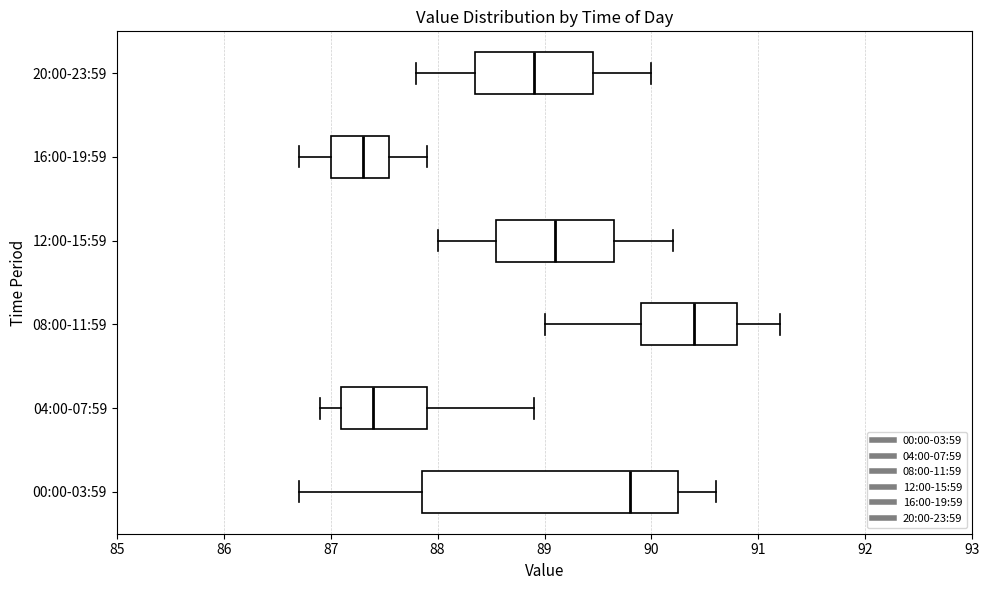

Reading bottom to top, transcribe this box plot: for each box, give where its median line is, the range the box spans, and where its two whiskers end, as read against the x-axis. The values are not printed on the chart, so give them approximately, as read against the axis.

00:00-03:59: median 89.8, box 87.9 to 90.3, whiskers 86.7 to 90.6
04:00-07:59: median 87.4, box 87.1 to 87.9, whiskers 86.9 to 88.9
08:00-11:59: median 90.4, box 89.9 to 90.8, whiskers 89.0 to 91.2
12:00-15:59: median 89.1, box 88.6 to 89.7, whiskers 88.0 to 90.2
16:00-19:59: median 87.3, box 87.0 to 87.6, whiskers 86.7 to 87.9
20:00-23:59: median 88.9, box 88.4 to 89.5, whiskers 87.8 to 90.0